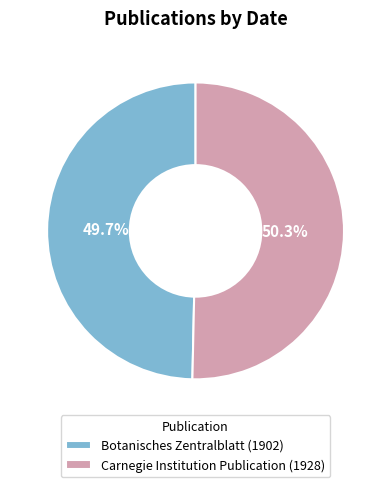

What is the ratio of the value at Botanisches Zentralblatt (1902) to the value at Carnegie Institution Publication (1928)?

1.0